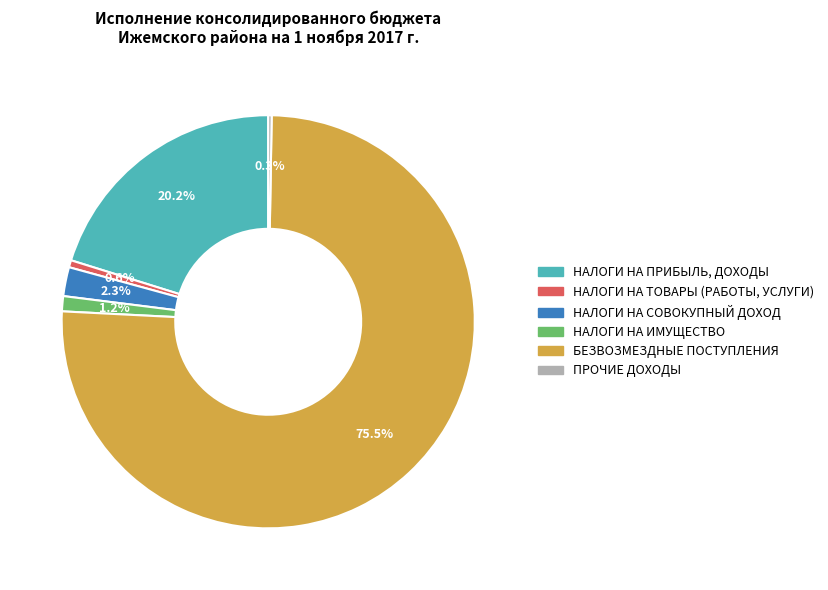

To the nearest percent, what is the difference between the НАЛОГИ НА ПРИБЫЛЬ, ДОХОДЫ and БЕЗВОЗМЕЗДНЫЕ ПОСТУПЛЕНИЯ slice percentages?

55%